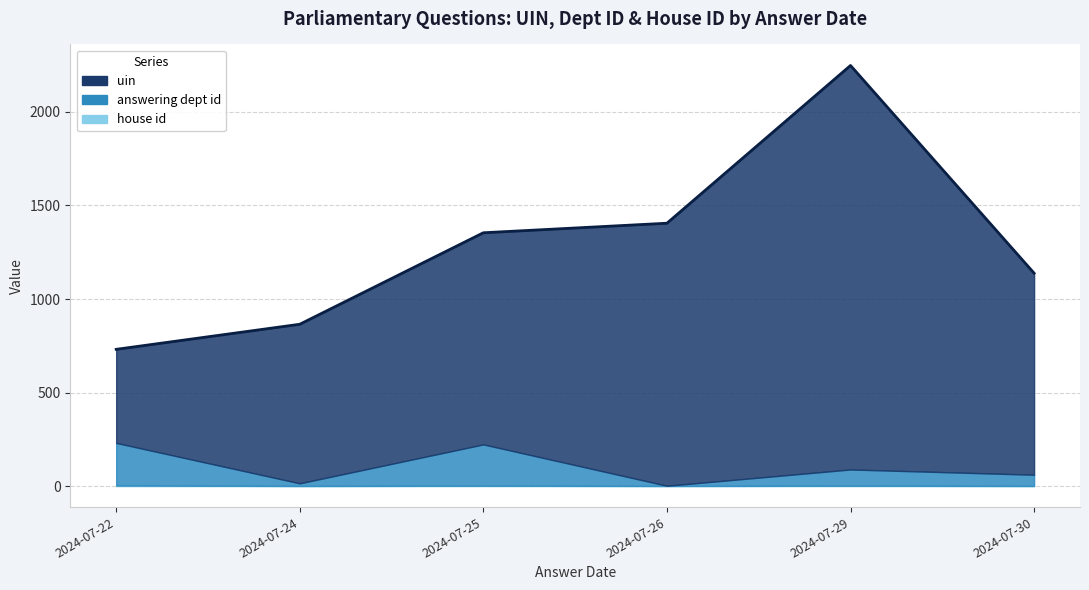

Which series has the largest range (max minus min)?

uin